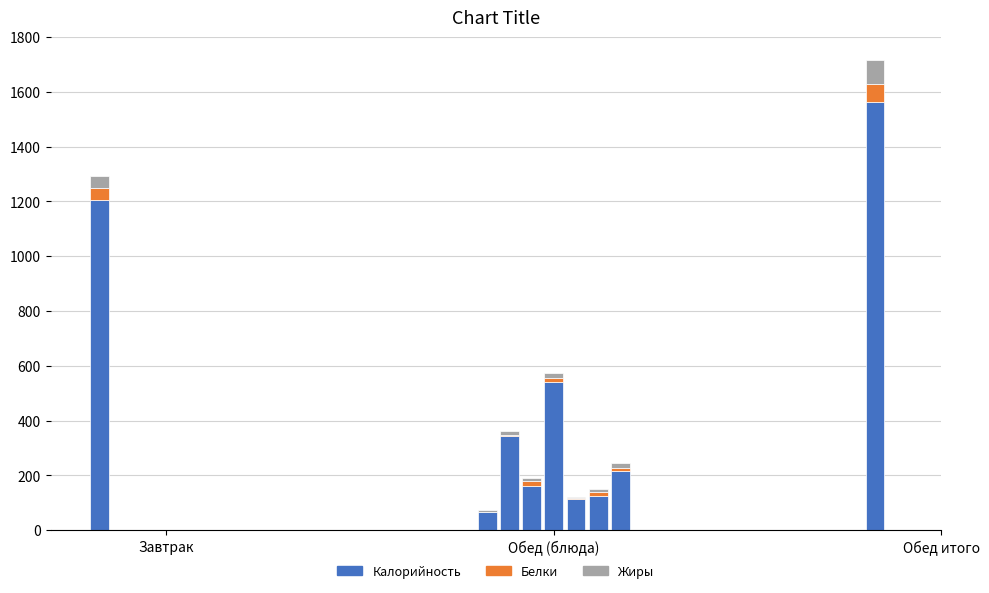

At Подлив, list the series in order from smallest to largest.

Белки, Жиры, Калорийность